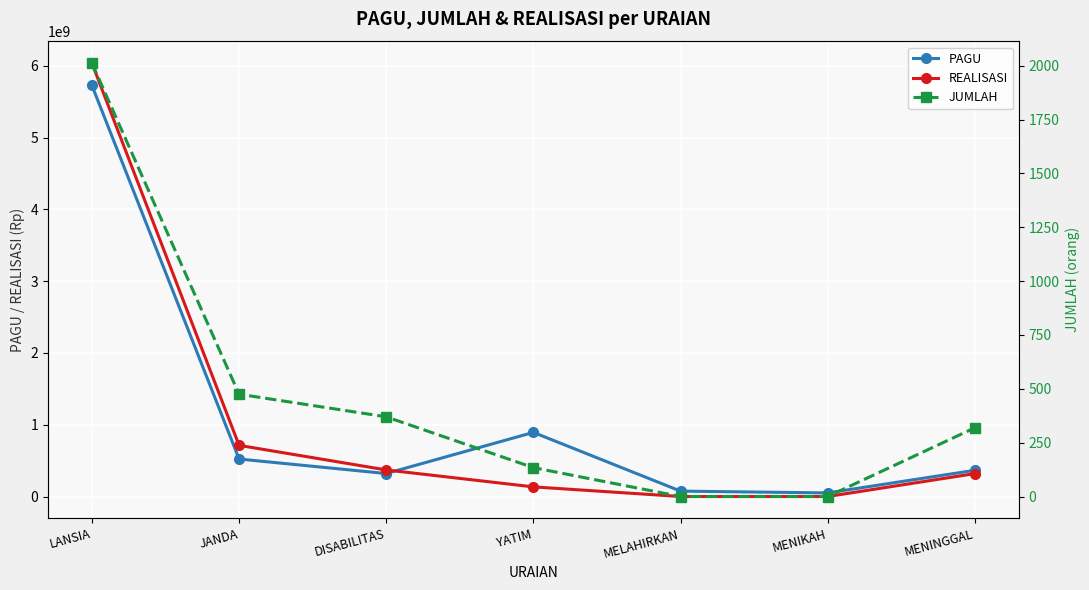

True or false: REALISASI has a value of 120593431 at MENINGGAL.

False